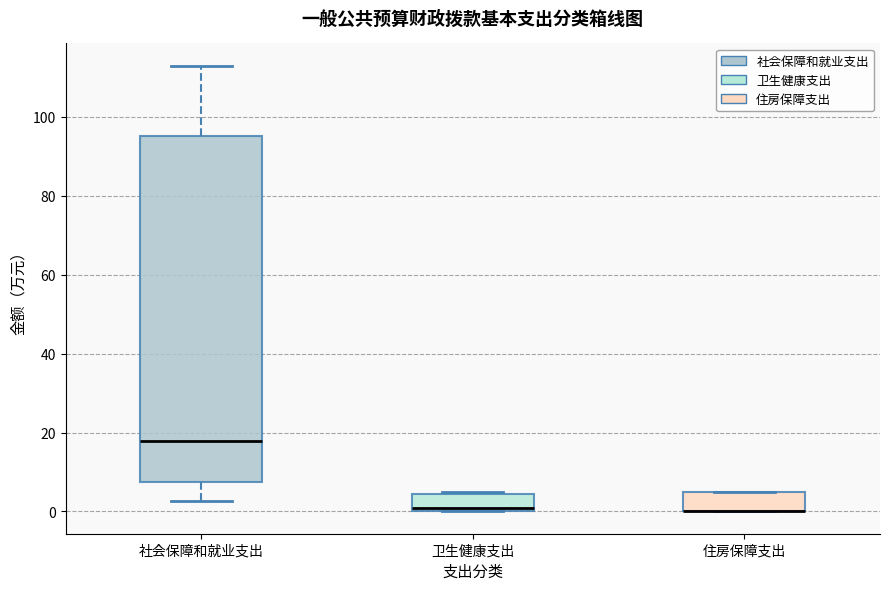

Reading left to right, read every box against the y-axis: the position of its median line, the range the box covers, and the ends of its whiskers. The values are not printed on the chart, so give them approximately, as read against the axis.

社会保障和就业支出: median 18, box 8 to 96, whiskers 2 to 112
卫生健康支出: median 0 (just above the box's lower edge), box 0 to 4, whiskers 0 to 4
住房保障支出: median 0 (drawn on the box's lower edge), box 0 to 6, whiskers 0 to 6